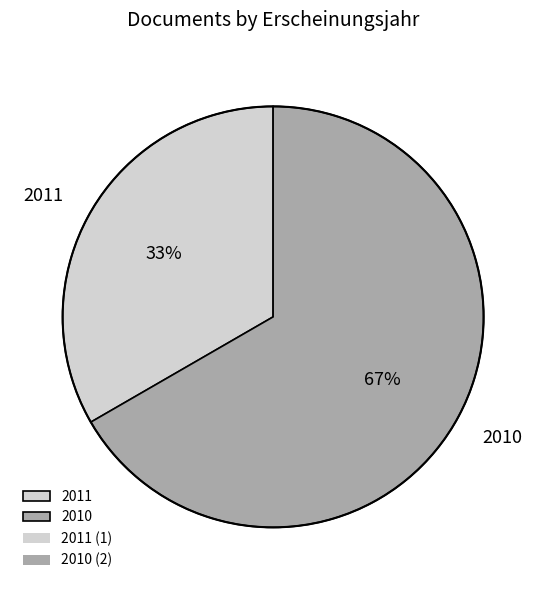

What percentage is the 2011 slice, to the nearest percent?

33%